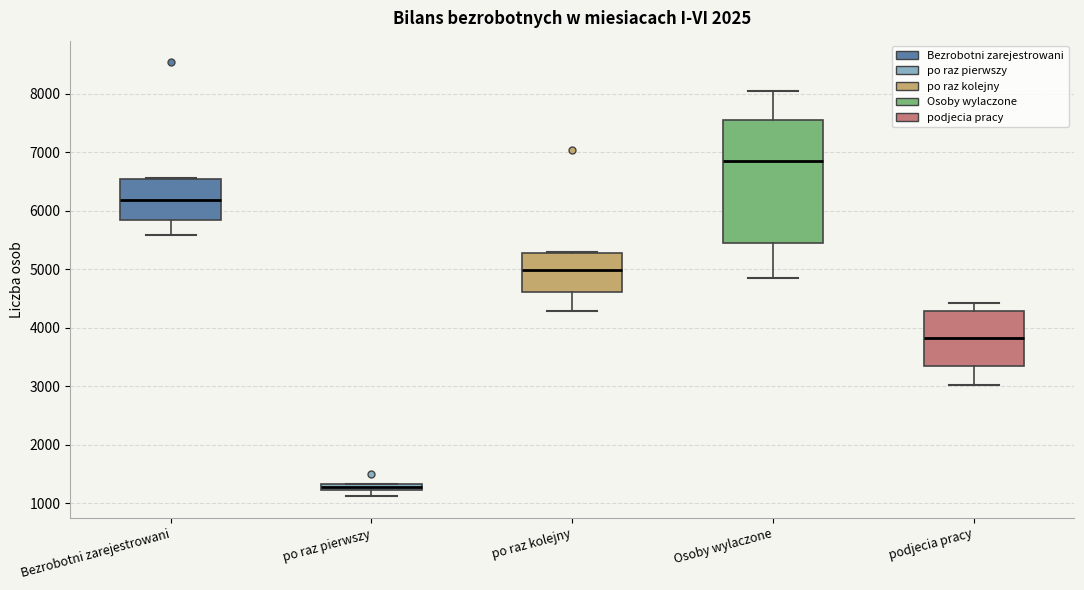

Where does the median line of the box for Bezrobotni zarejestrowani sit on the y-axis? The values are not printed on the chart, so give them approximately, as read against the axis.

6200